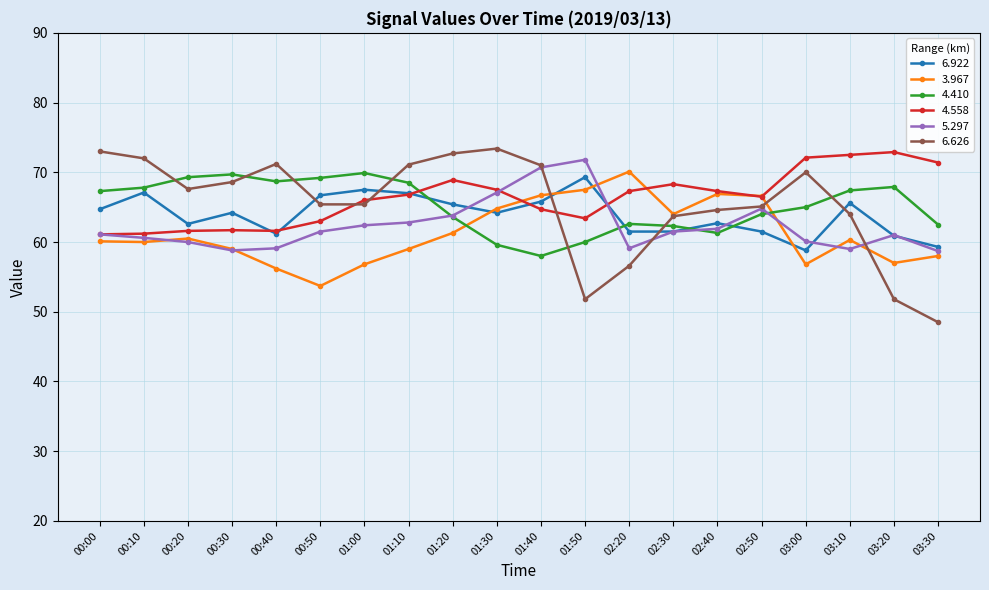

What is the minimum value for 3.967?

53.7